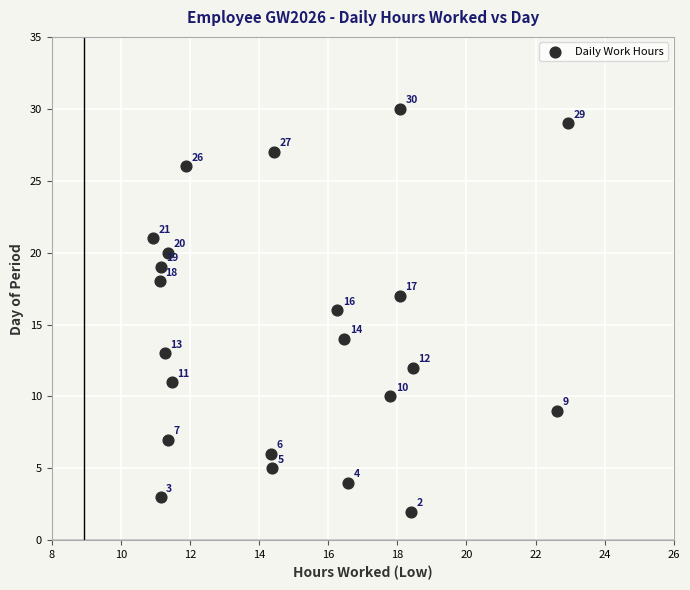

What is the range of Y values (max minus min)?

28